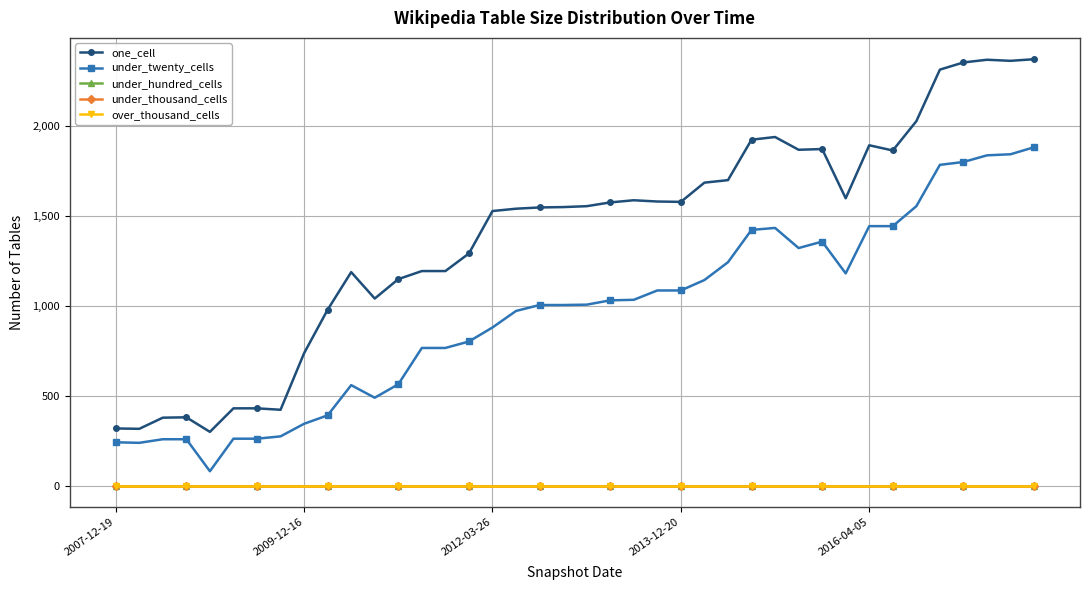

True or false: under_thousand_cells and under_hundred_cells cross at least once.

False